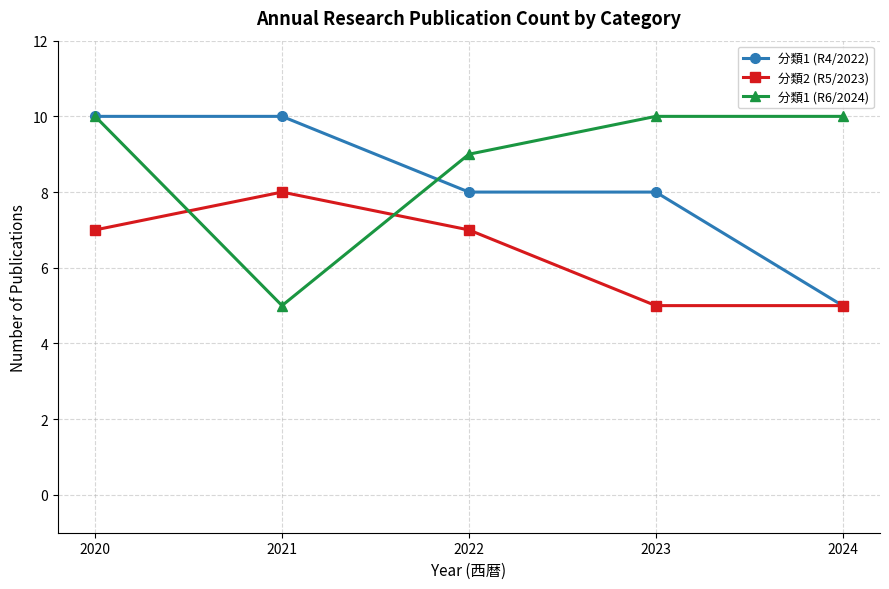

Rank the series by their average value, from highest to lowest.

分類1 (R6/2024), 分類1 (R4/2022), 分類2 (R5/2023)